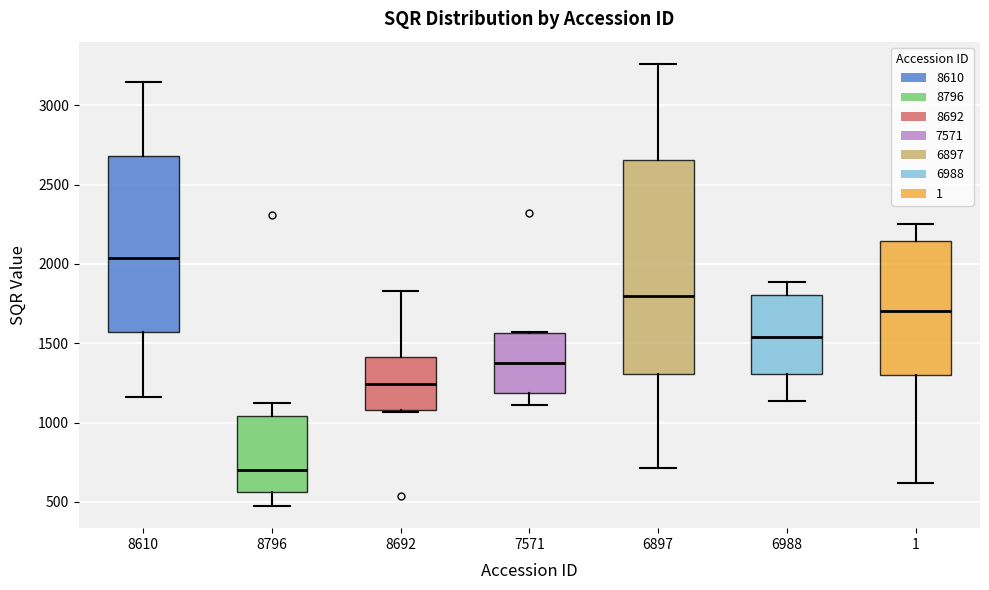

Which box has the highest median line?

8610